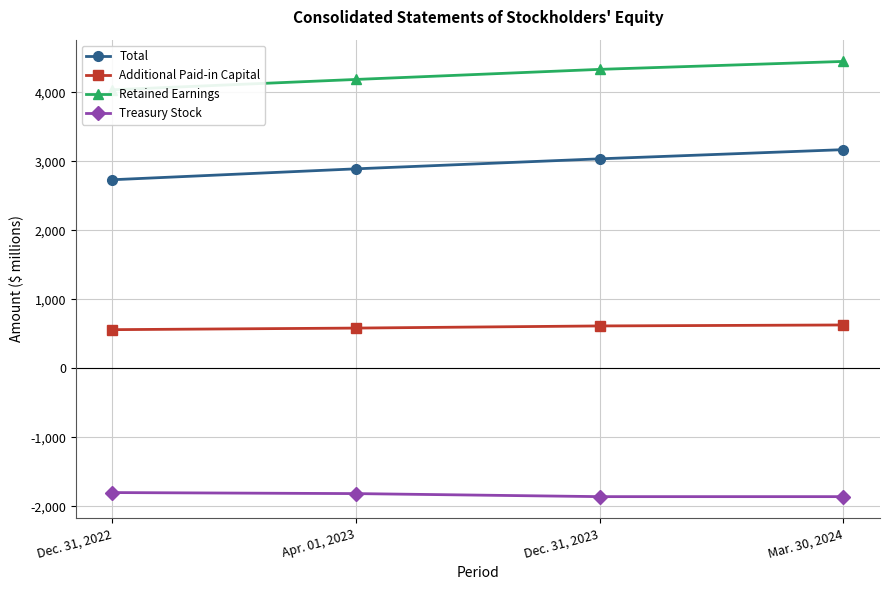

True or false: Additional Paid-in Capital and Total cross at least once.

False